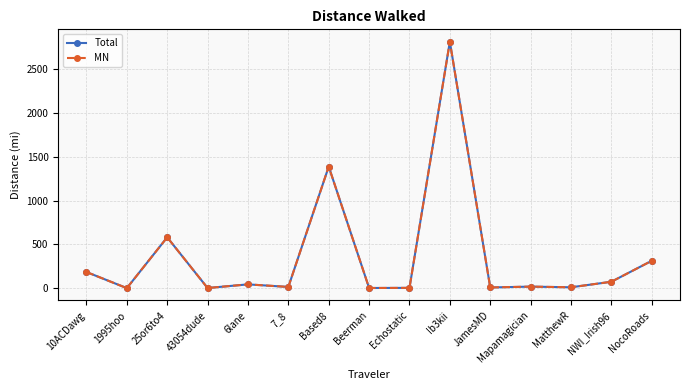

Read the Total value at Mapamagician.

18.7